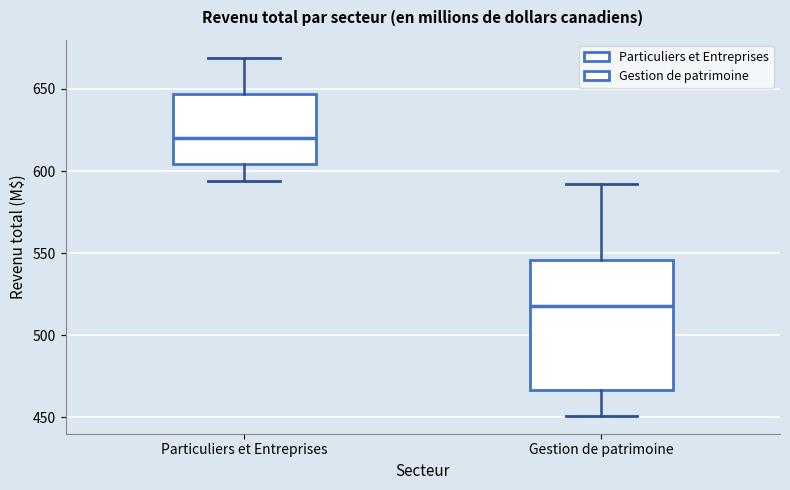

Which box has the lowest median line?

Gestion de patrimoine